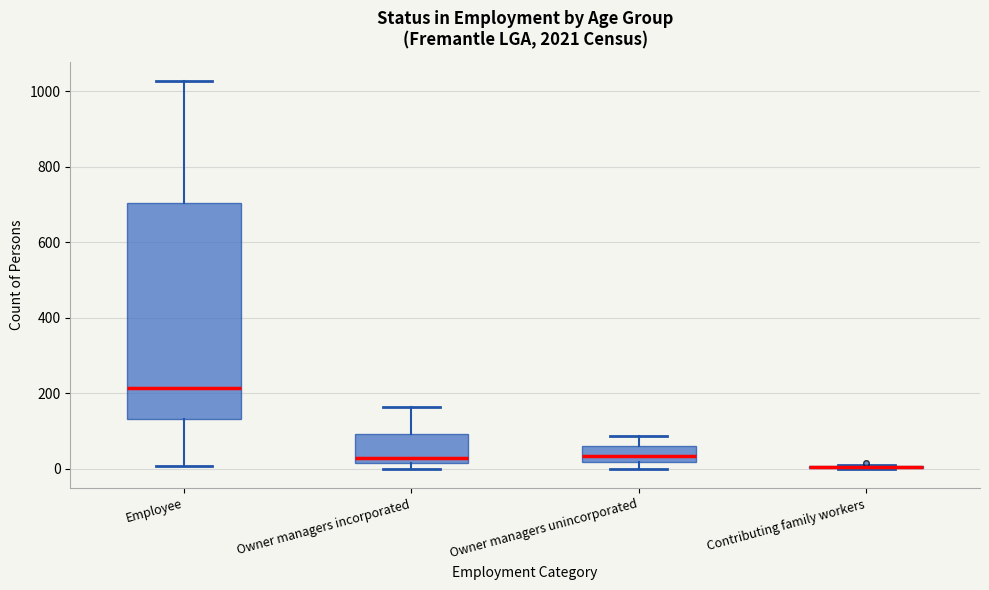

Reading left to right, read every box against the y-axis: the position of its median line, the range the box covers, and the ends of its whiskers. The values are not printed on the chart, so give them approximately, as read against the axis.

Employee: median 220, box 140 to 700, whiskers 0 to 1020
Owner managers incorporated: median 20 (just above the box's lower edge), box 20 to 100, whiskers 0 to 160
Owner managers unincorporated: median 40, box 20 to 60, whiskers 0 to 80
Contributing family workers: box collapsed to a line at 0, whiskers 0 to 20